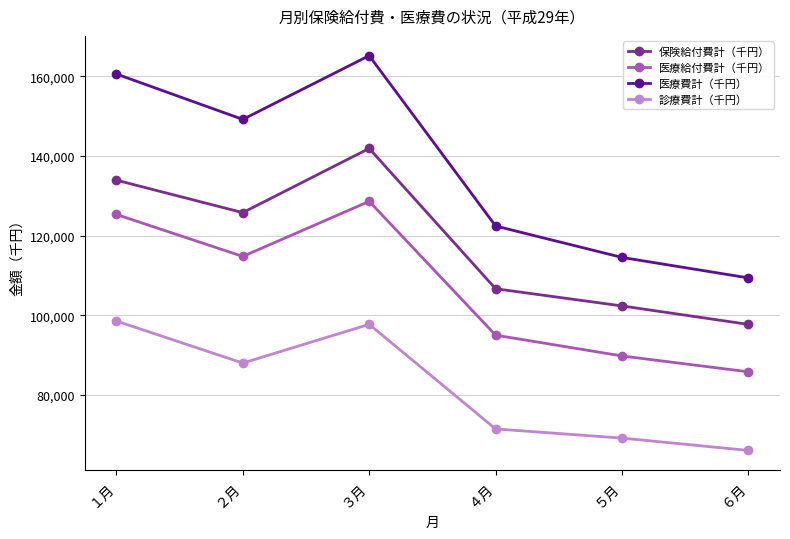

True or false: 診療費計（千円） and 医療給付費計（千円） cross at least once.

False